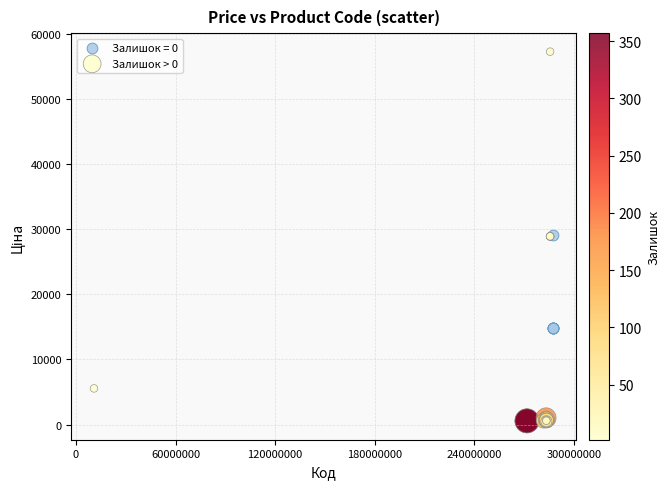

Which series has the widest spread of Y values?

Залишок > 0